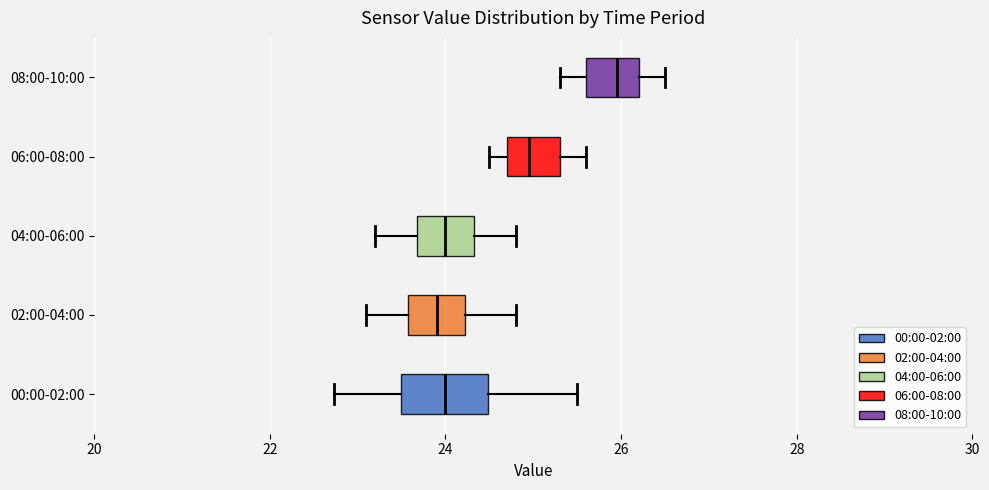

Which box's median line is the furthest to the right?

08:00-10:00